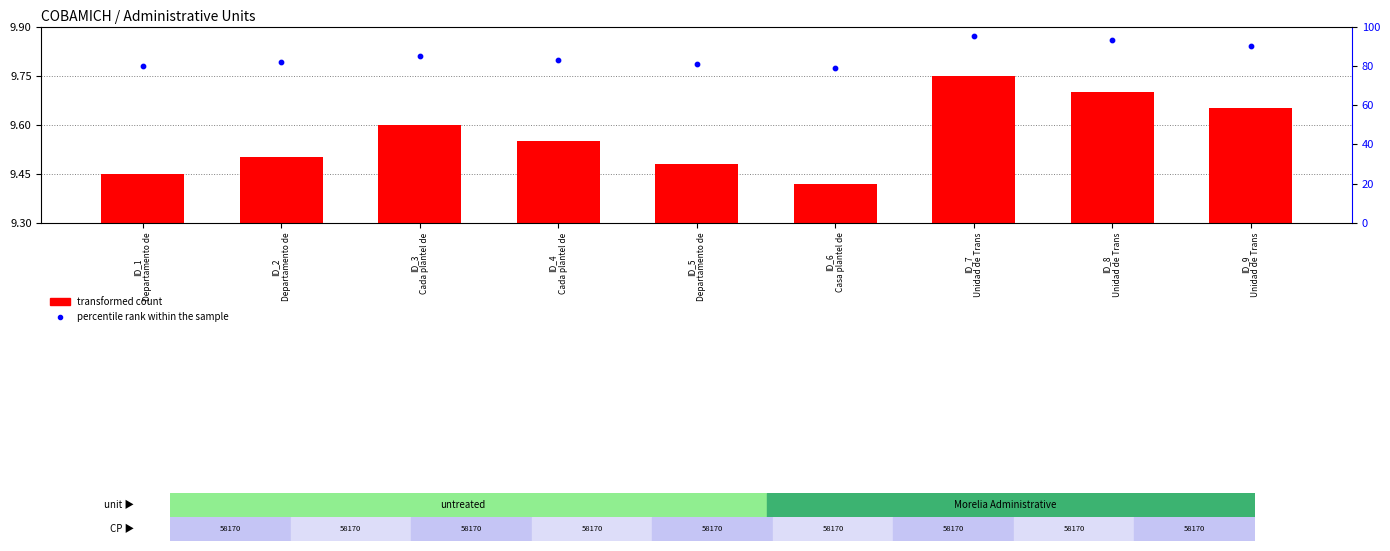

Approximately how many times larger is the value at ID_2
Departamento de compared to ID_6
Casa plantel de?

1.0